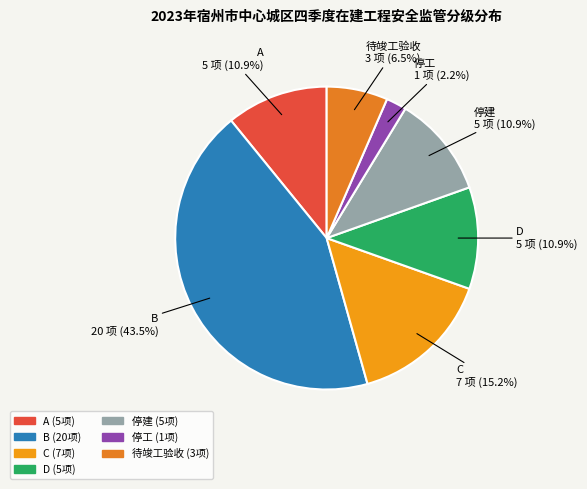

Combined, do C and 待竣工验收 account for over 50%?

No